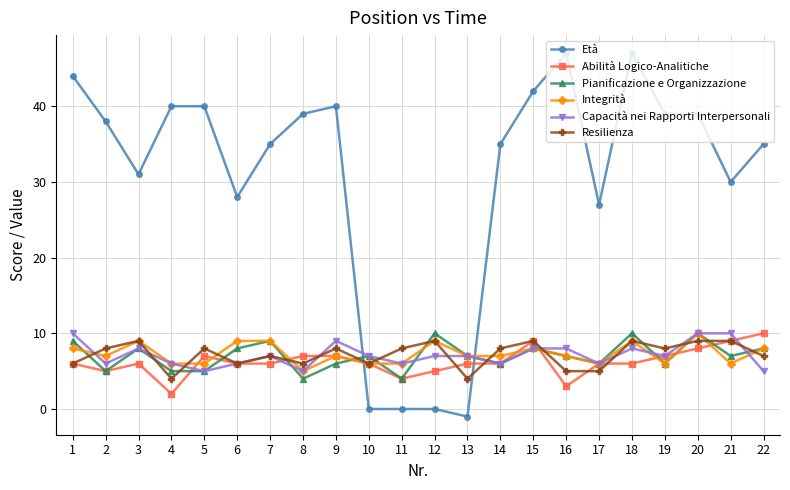

Reading left to right, extract all data points from this chart.

Età: 1=44	2=38	3=31	4=40	5=40	6=28	7=35	8=39	9=40	10=0	11=0	12=0	13=-1	14=35	15=42	16=47	17=27	18=47	19=39	20=39	21=30	22=35
Abilità Logico-Analitiche: 1=6	2=5	3=6	4=2	5=7	6=6	7=6	8=7	9=7	10=6	11=4	12=5	13=6	14=6	15=9	16=3	17=6	18=6	19=7	20=8	21=9	22=10
Pianificazione e Organizzazione: 1=9	2=5	3=8	4=5	5=5	6=8	7=9	8=4	9=6	10=7	11=4	12=10	13=7	14=6	15=8	16=7	17=6	18=10	19=6	20=10	21=7	22=8
Integrità: 1=8	2=7	3=9	4=6	5=6	6=9	7=9	8=5	9=7	10=6	11=6	12=9	13=7	14=7	15=8	16=7	17=6	18=9	19=6	20=10	21=6	22=8
Capacità nei Rapporti Interpersonali: 1=10	2=6	3=8	4=6	5=5	6=6	7=7	8=5	9=9	10=7	11=6	12=7	13=7	14=6	15=8	16=8	17=6	18=8	19=7	20=10	21=10	22=5
Resilienza: 1=6	2=8	3=9	4=4	5=8	6=6	7=7	8=6	9=8	10=6	11=8	12=9	13=4	14=8	15=9	16=5	17=5	18=9	19=8	20=9	21=9	22=7